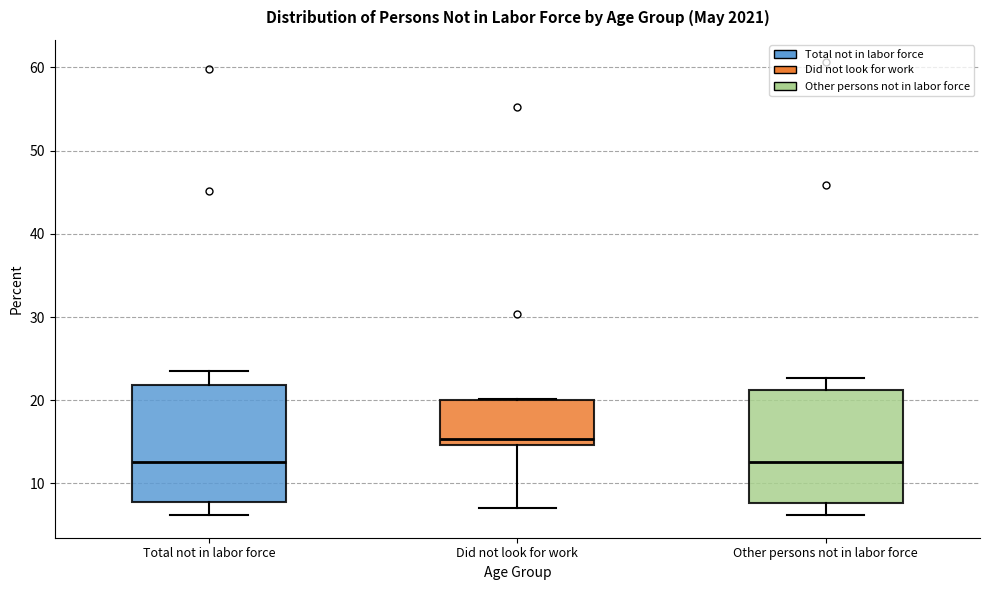

Where does the upper whisker of the box for Other persons not in labor force end on the y-axis? The values are not printed on the chart, so give them approximately, as read against the axis.

23